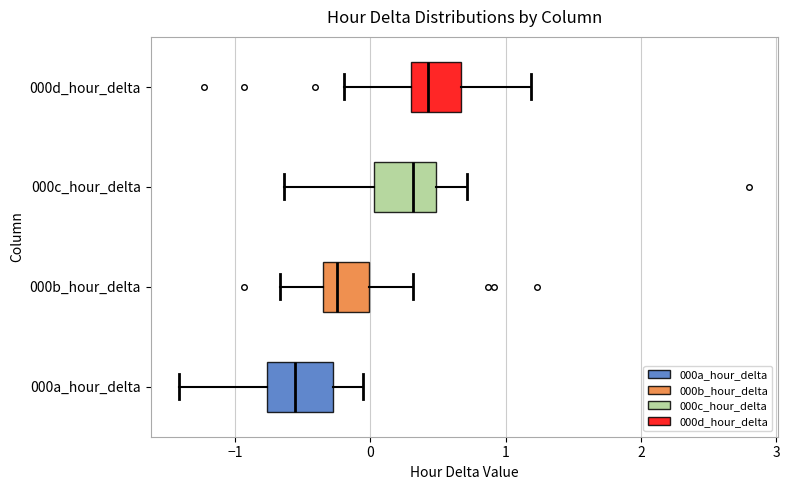

Reading bottom to top, transcribe this box plot: for each box, give where its median line is, the range the box spans, and where its two whiskers end, as read against the x-axis. The values are not printed on the chart, so give them approximately, as read against the axis.

000a_hour_delta: median -0.6, box -0.8 to -0.3, whiskers -1.4 to -0.1
000b_hour_delta: median -0.2, box -0.4 to 0.0, whiskers -0.7 to 0.3
000c_hour_delta: median 0.3, box 0.0 to 0.5, whiskers -0.6 to 0.7
000d_hour_delta: median 0.4, box 0.3 to 0.7, whiskers -0.2 to 1.2